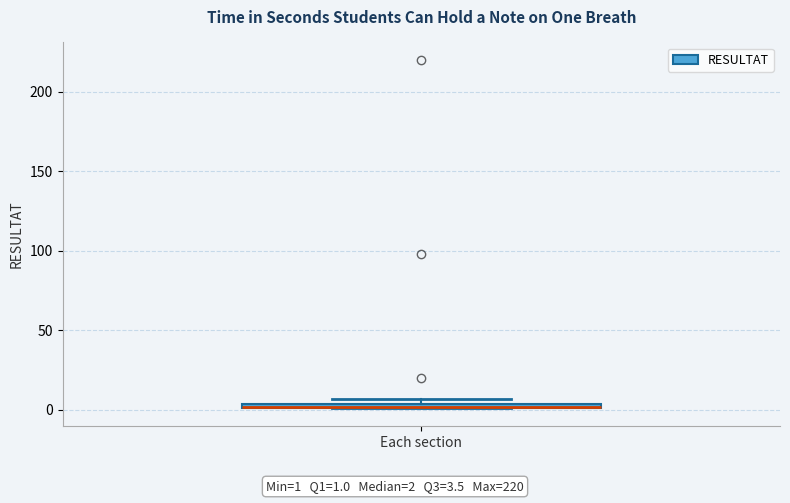

Where is the lower edge of the box on the y-axis? The values are not printed on the chart, so give them approximately, as read against the axis.

0